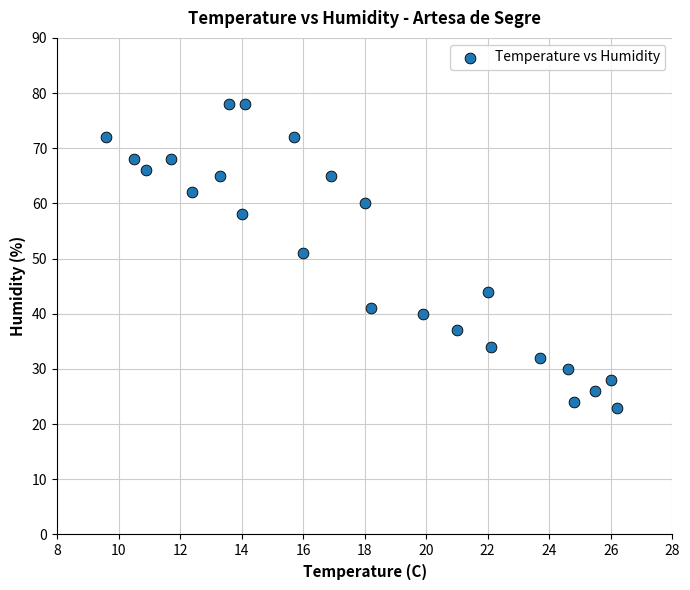

What Y value in the scatter plot is closest to 50?

51